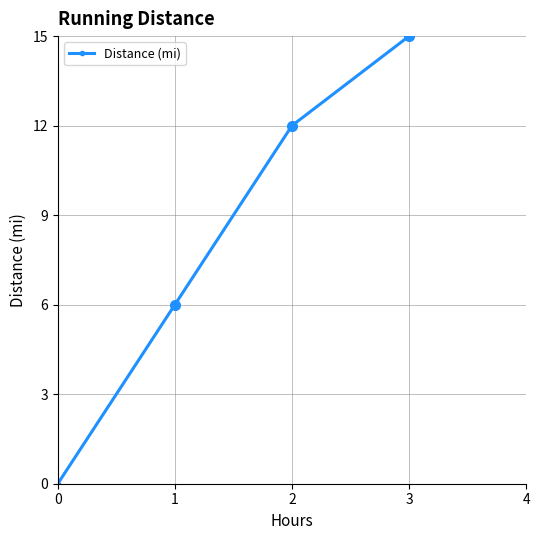

How many lines are shown in the chart?

1